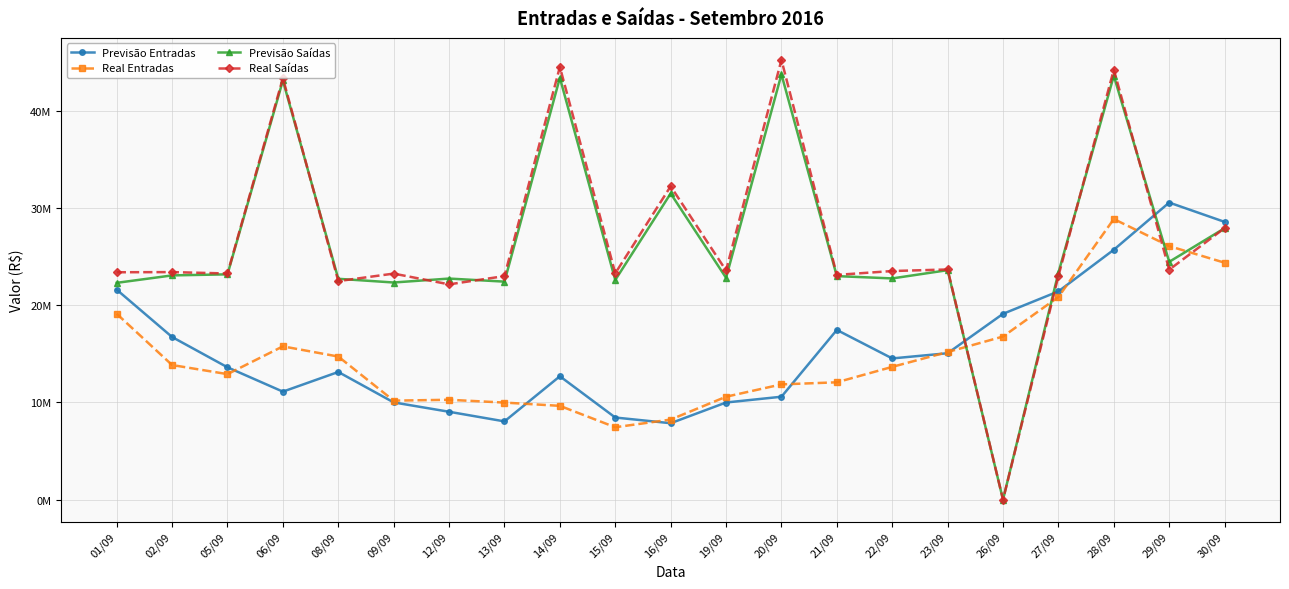

What are all the series names shown in the legend?

Previsão Entradas, Real Entradas, Previsão Saídas, Real Saídas